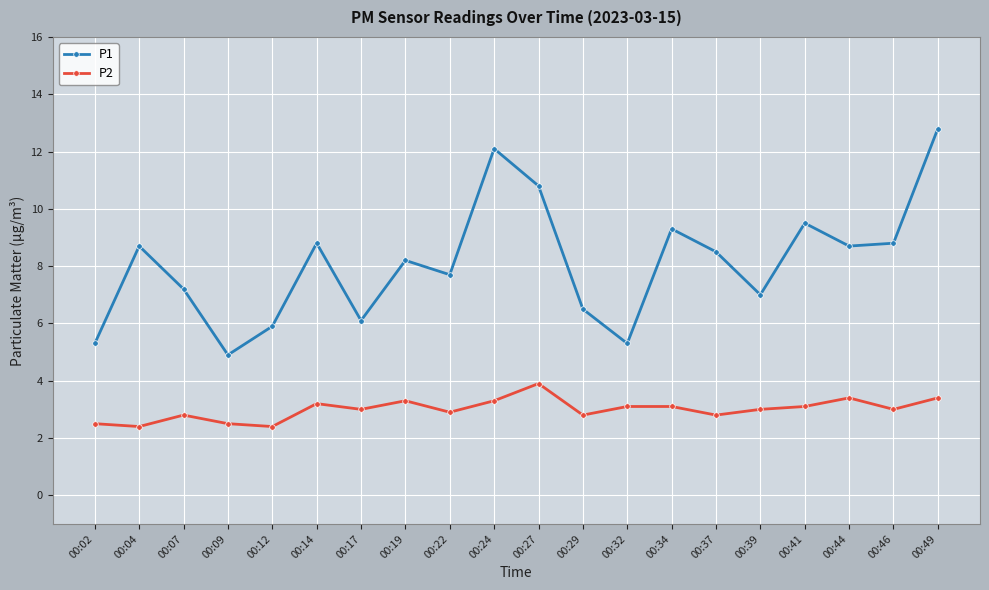

What are all the series names shown in the legend?

P1, P2